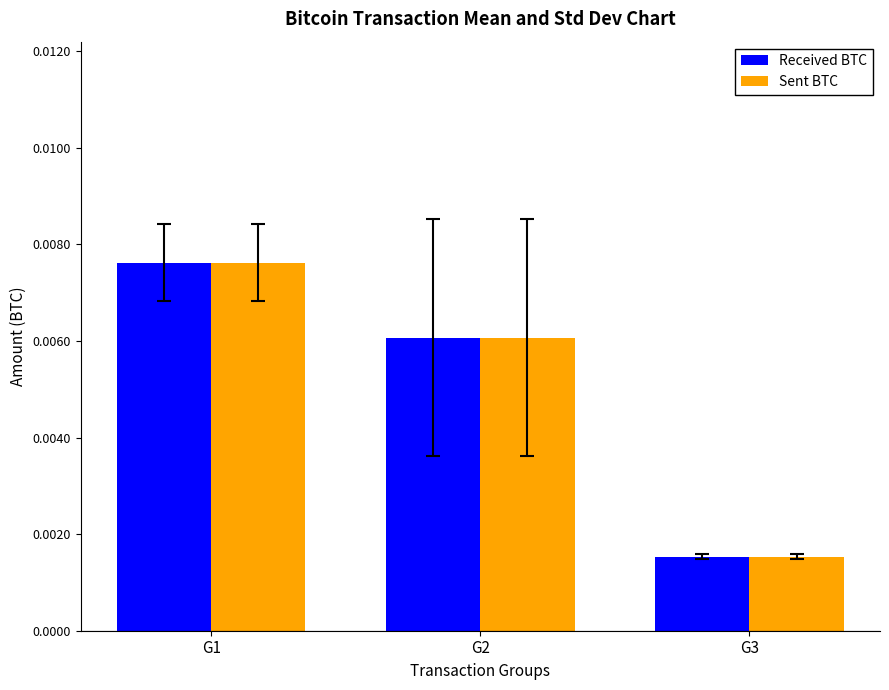

Which label corresponds to the smallest value in the chart?

G3